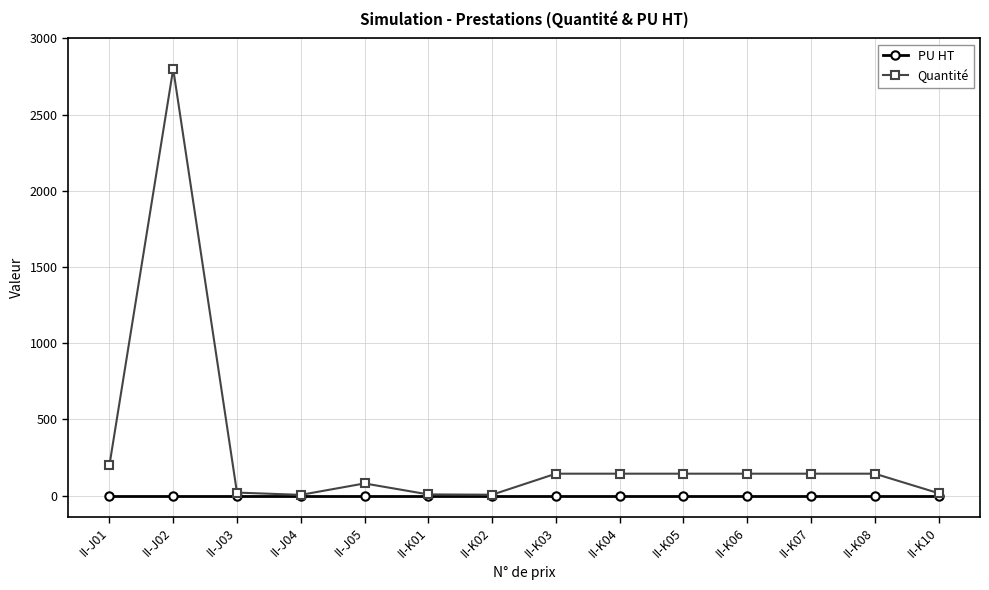

The value of PU HT at II-J03 is 0. True or false?

True